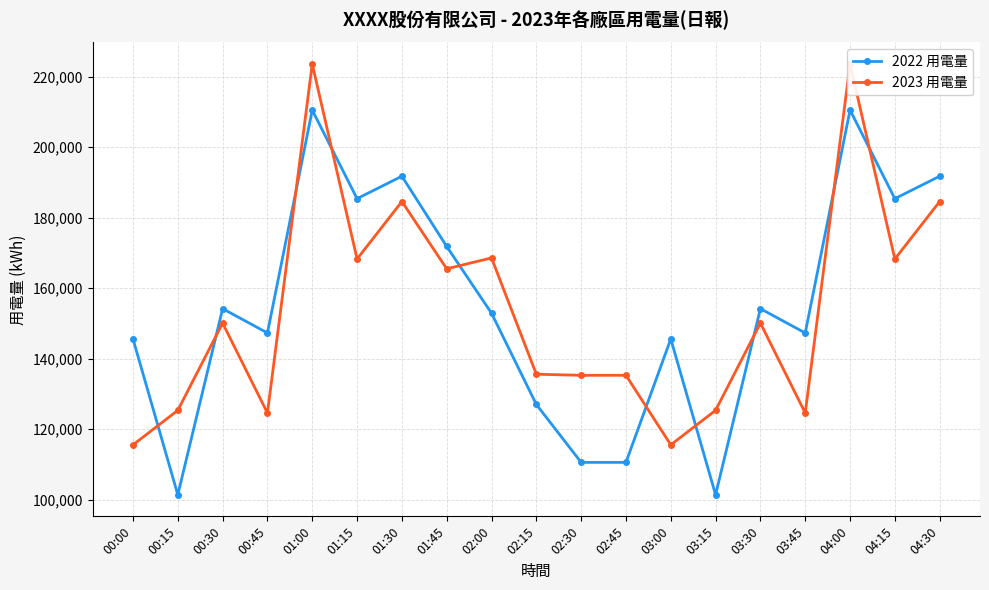

What is the sum of the 2022 用電量 values at 00:45 and 01:30?

338978.3